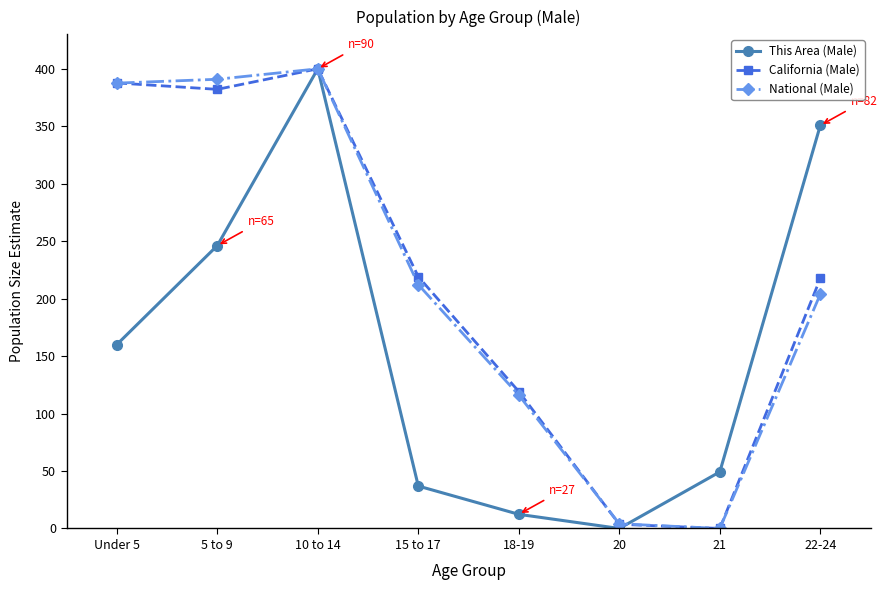

True or false: National (Male) has a value of 400.0 at 10 to 14.

True